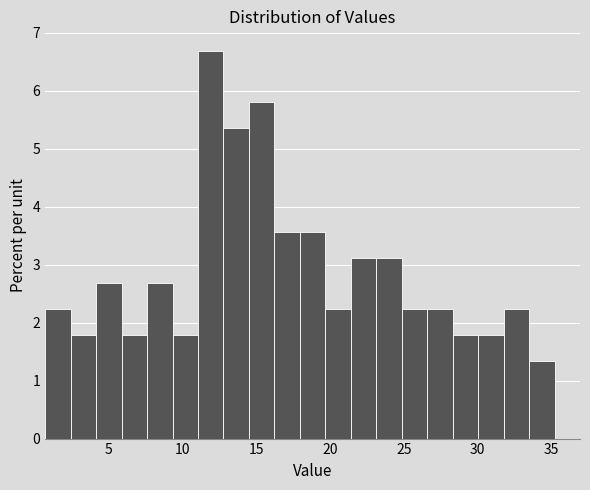

Read against the x-axis, roughly where is the centre of the tallest bar?

12.0